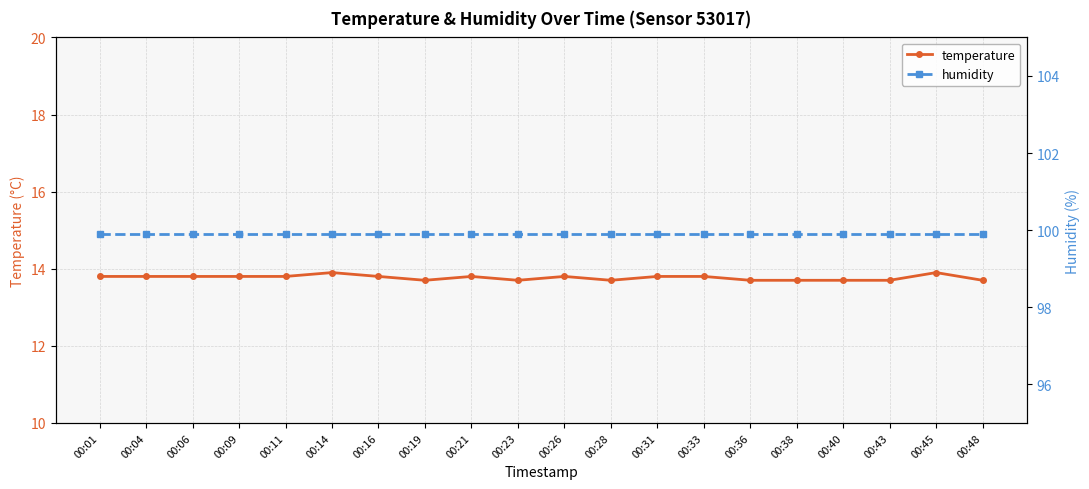

Where is the first local minimum for temperature?

00:19